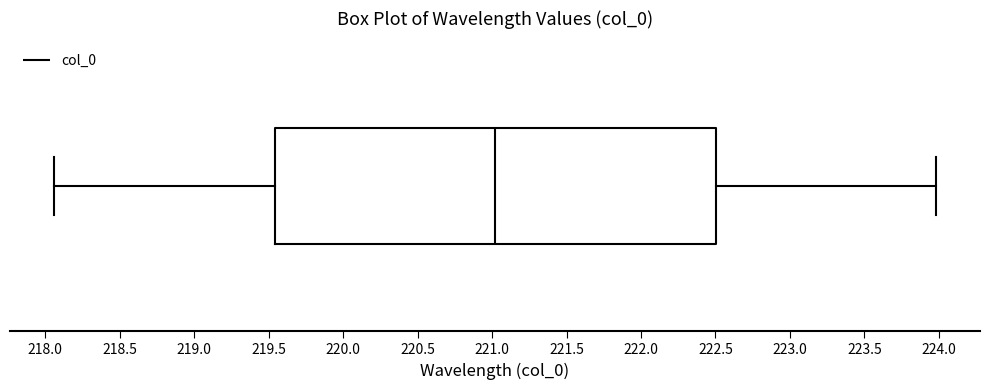

Where does the right whisker of the box end on the x-axis? The values are not printed on the chart, so give them approximately, as read against the axis.

224.00